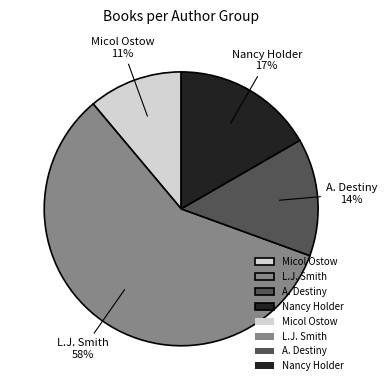

To the nearest percent, what portion does Micol Ostow represent?

11%